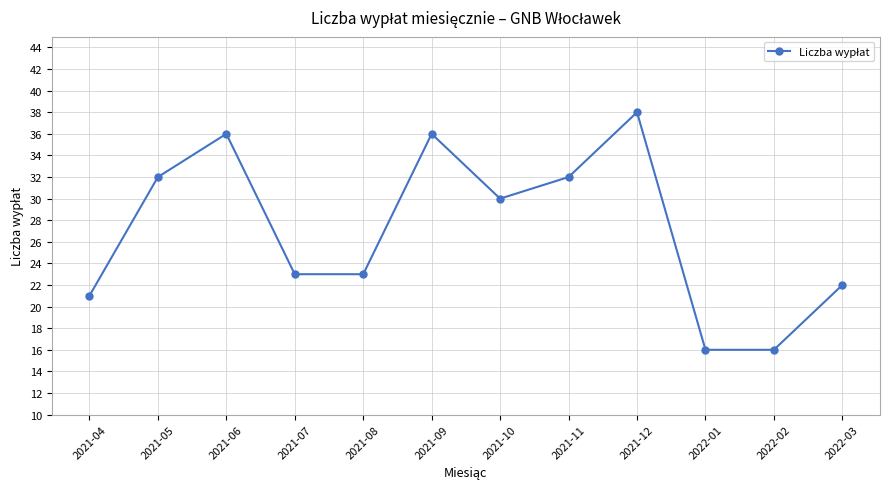

True or false: the data shows 36 at 2021-06.

True